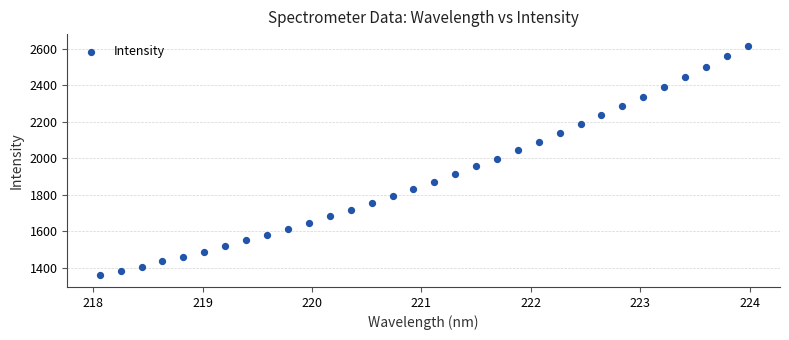

What is the range of X values (max minus min)?

5.9